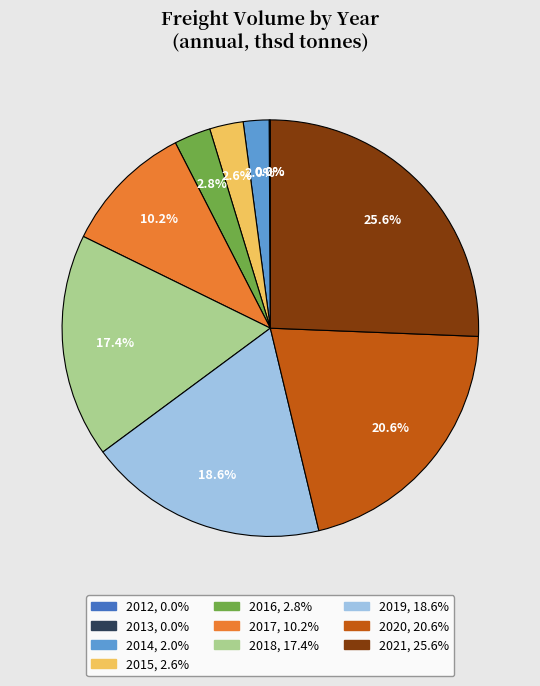

What portion of the pie excludes 2019?

81.4%